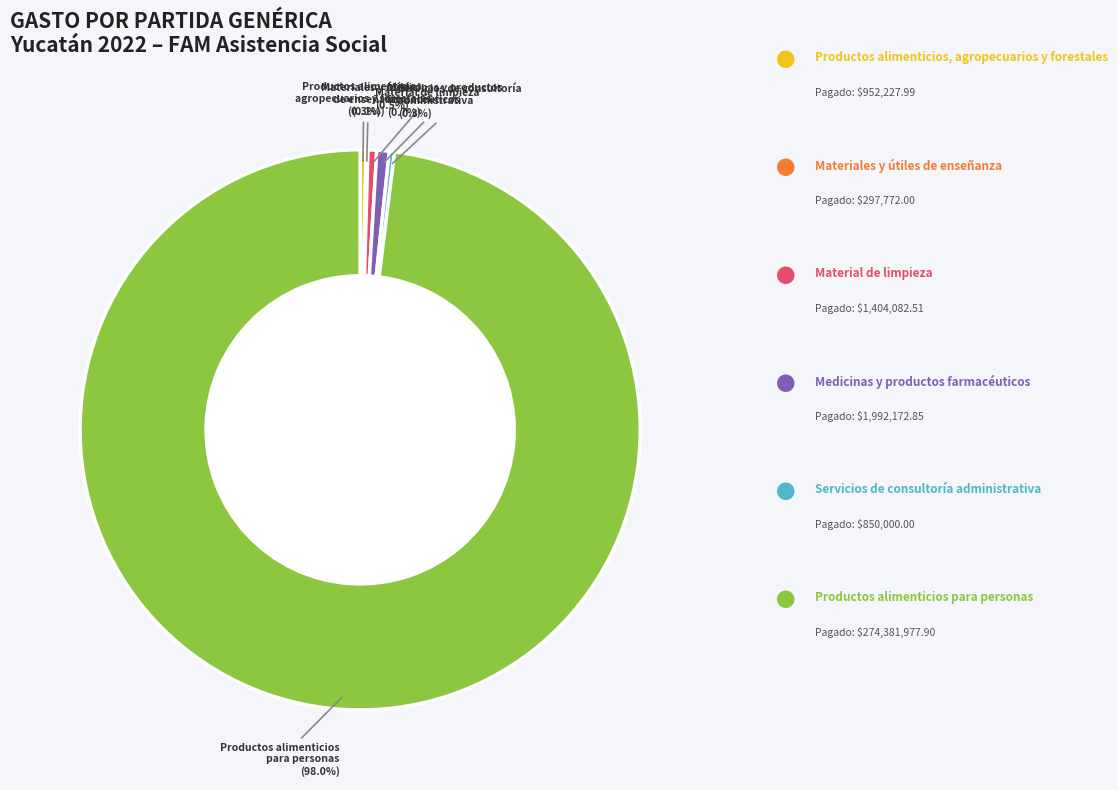

Which category has the biggest portion of the pie?

Productos alimenticios para personas